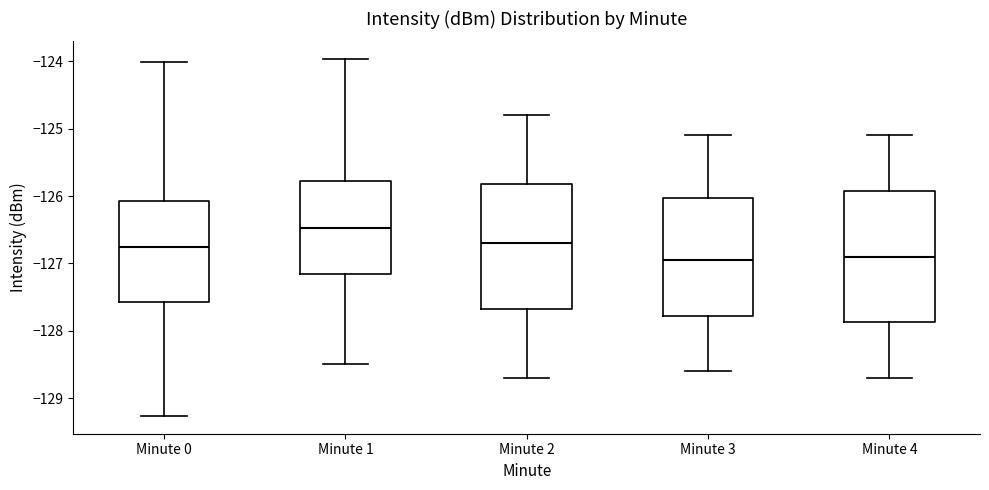

Which box has the highest median line?

Minute 1